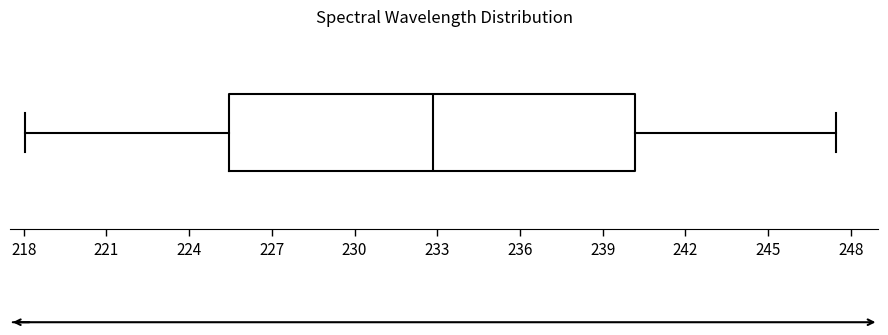

Transcribe this box plot: give where the median line is, the range the box spans, and where the two whiskers end, as read against the x-axis. The values are not printed on the chart, so give them approximately, as read against the axis.

median 233.0, box 225.5 to 240.0, whiskers 218.0 to 247.5